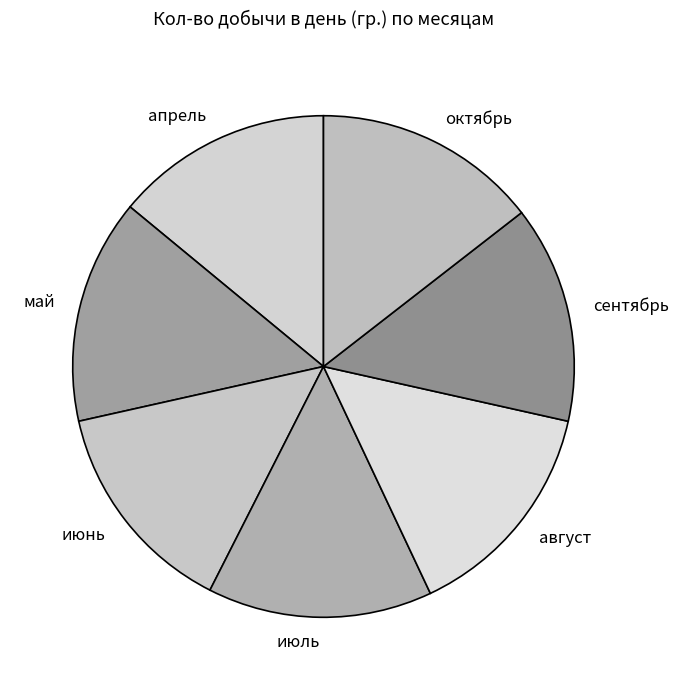

Is there a majority slice in this chart?

No